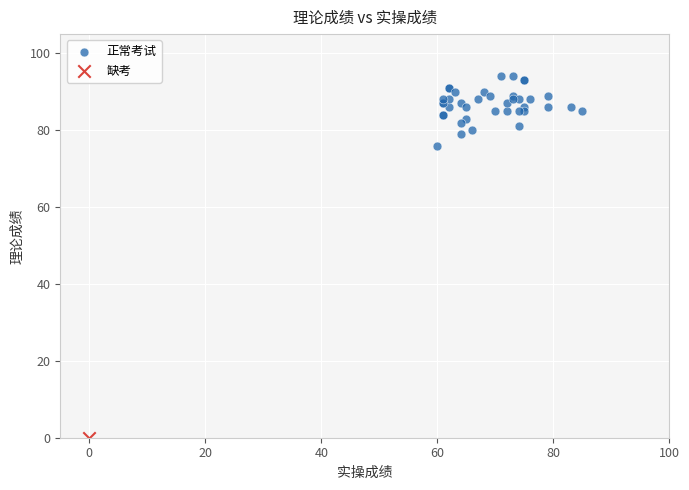

What are all the series names shown in the legend?

正常考试, 缺考